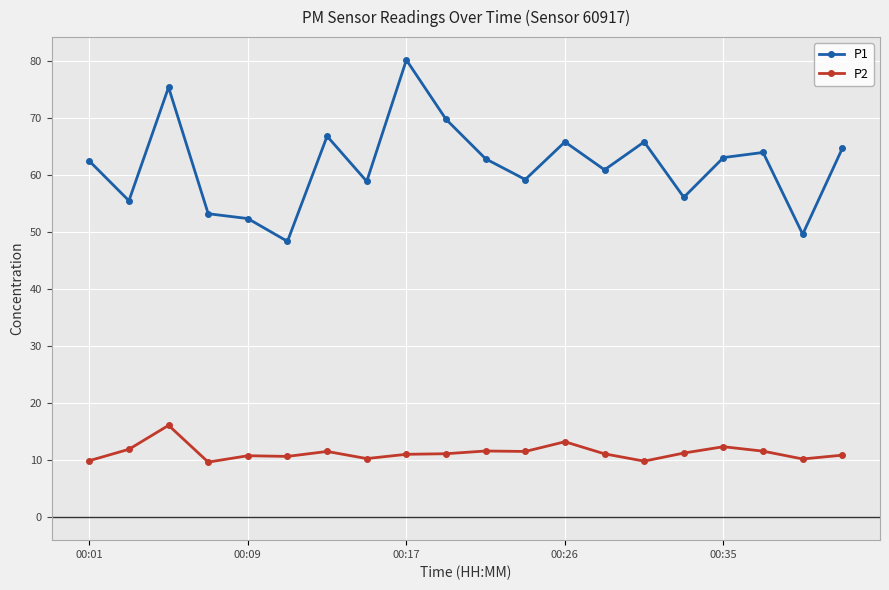

How many values in the P1 series exceed 62?

11